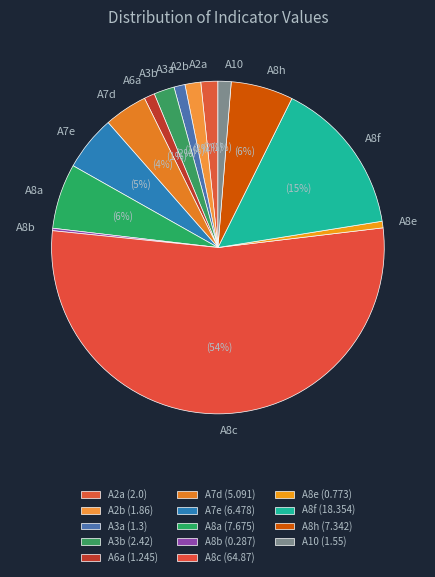

The A8a slice represents 6% of the pie. True or false?

True